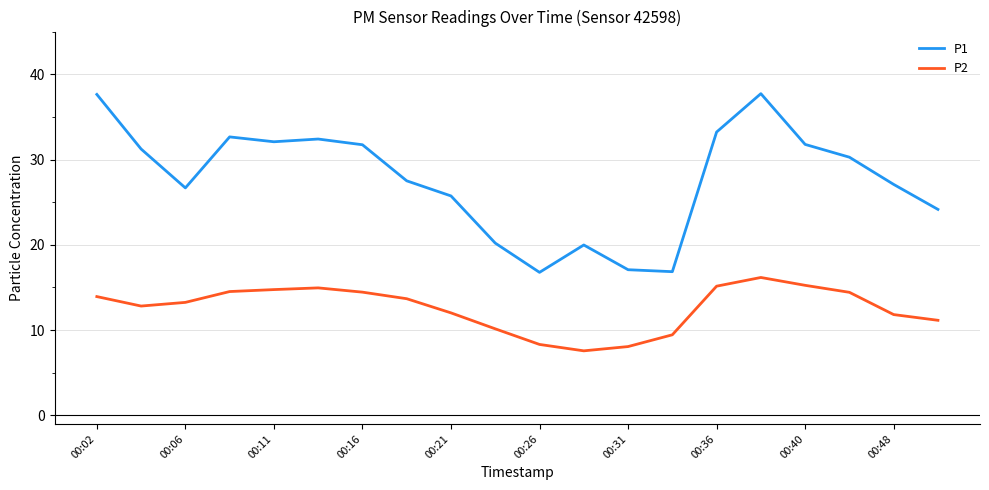

What is the minimum value shown in the chart?

7.6